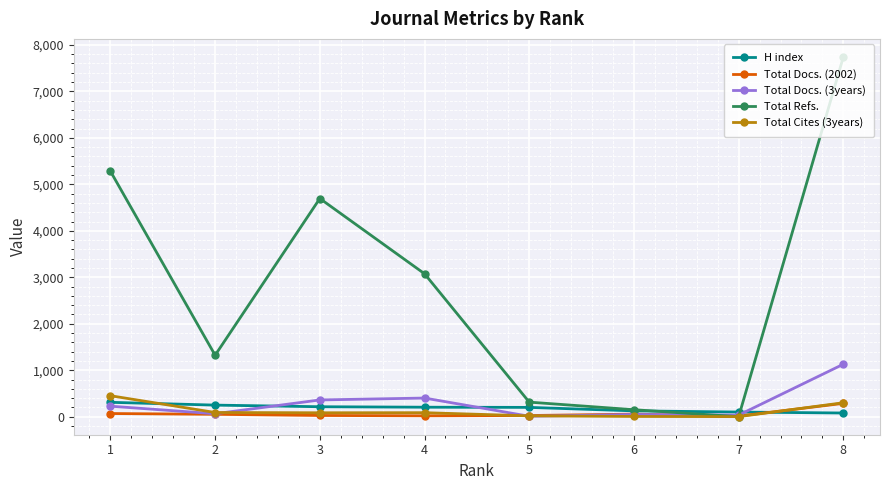

What is the value of the Total Docs. (3years) point at the 5th from the left?

10